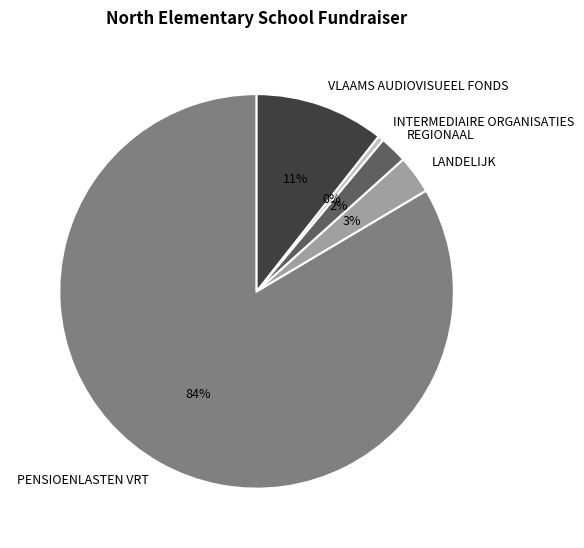

To the nearest percent, what portion does LANDELIJK represent?

3%